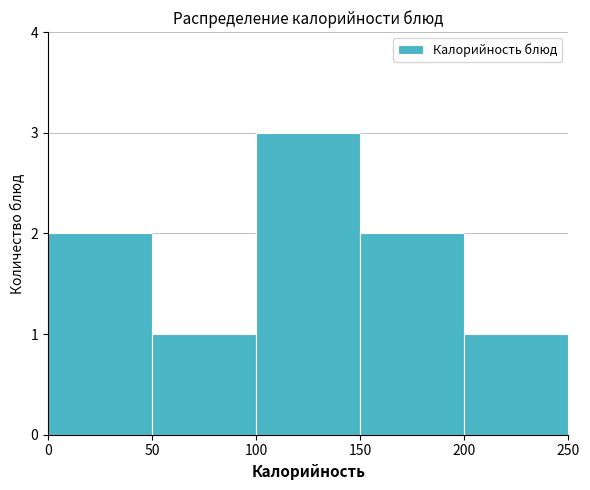

What is the height of the bar covering 200 to 250 on the x-axis? The values are not printed on the chart, so give them approximately, as read against the axis.

1